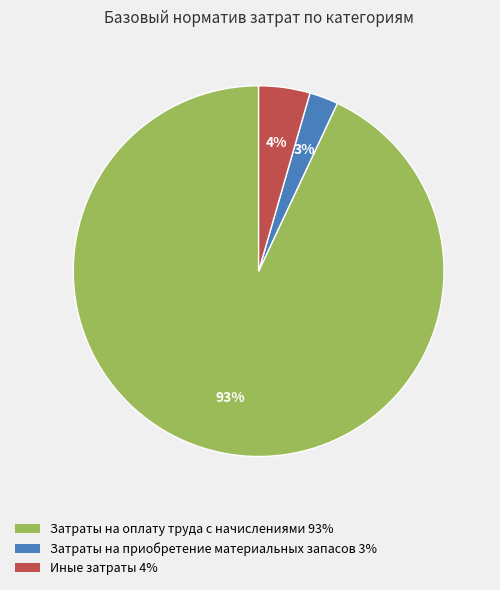

Is it true that Затраты на приобретение материальных запасов is 3% of the pie?

True